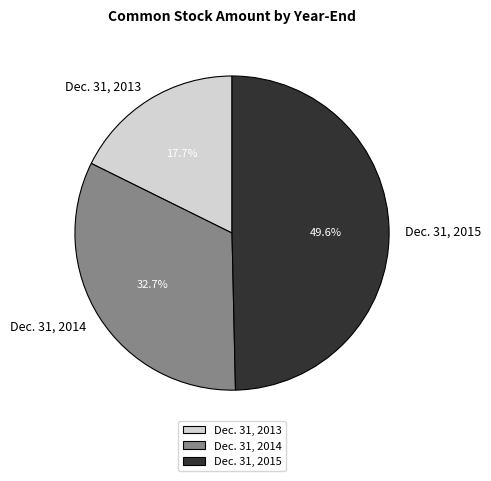

Does Dec. 31, 2013 account for over 50% of the chart?

No